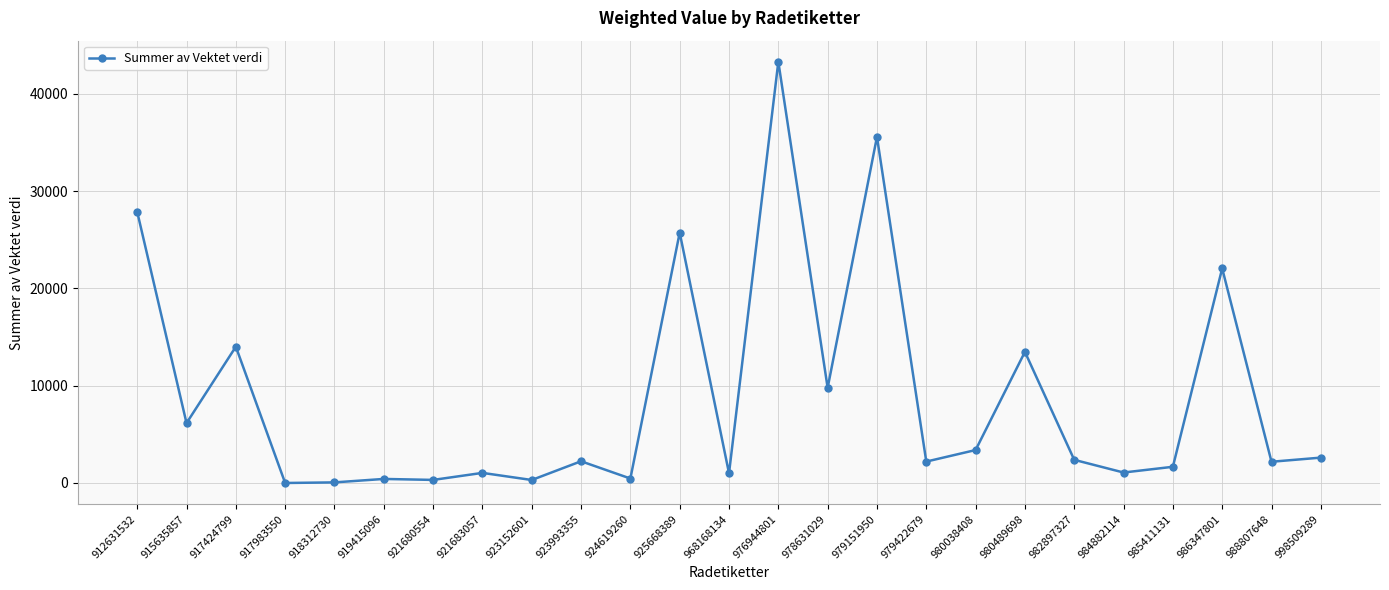

Which has a higher value, 978631029 or 917983550?

978631029